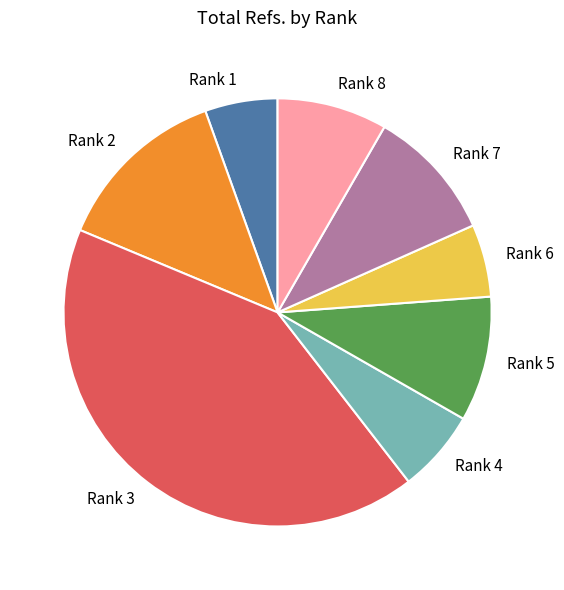

Does Rank 4 account for over 50% of the chart?

No